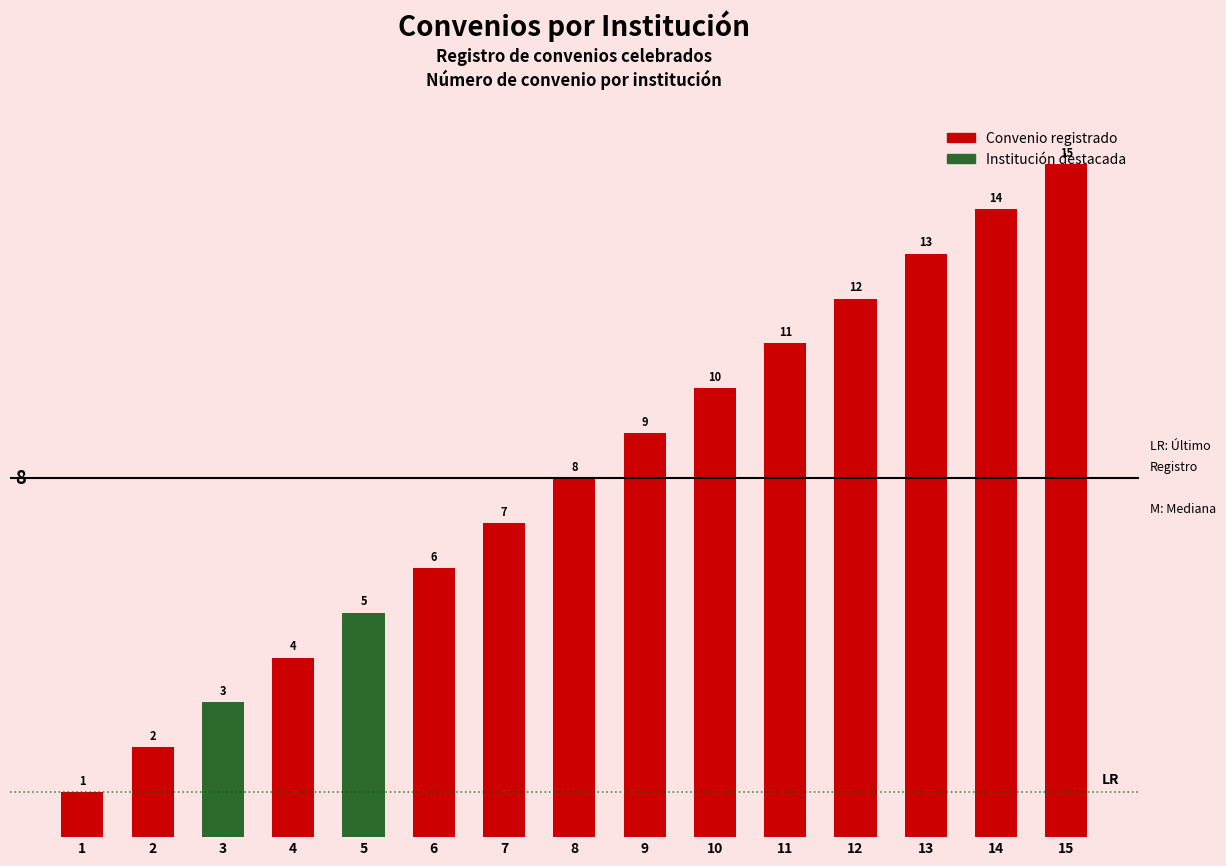

What is the value of the 14th bar from the left?

14